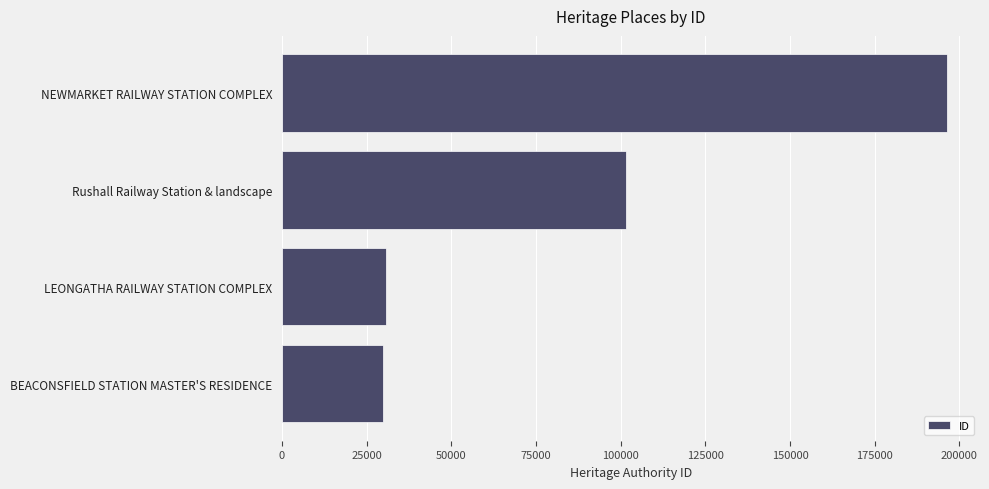

What is the sum of all values?

358525